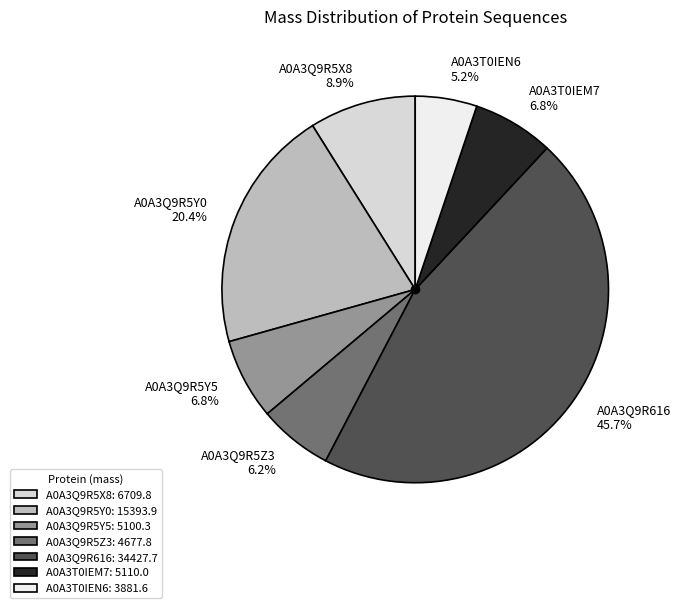

To the nearest percent, what portion does A0A3Q9R5Z3 represent?

6%